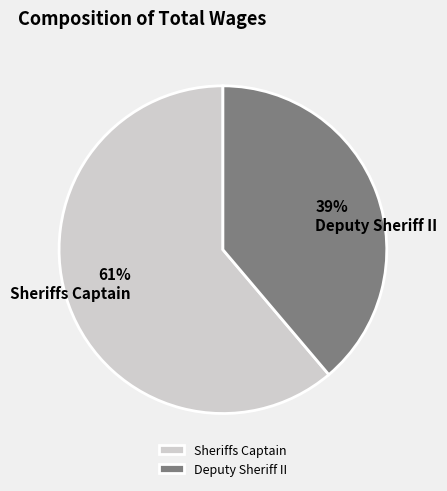

Is it true that Deputy Sheriff II is 29% of the pie?

False